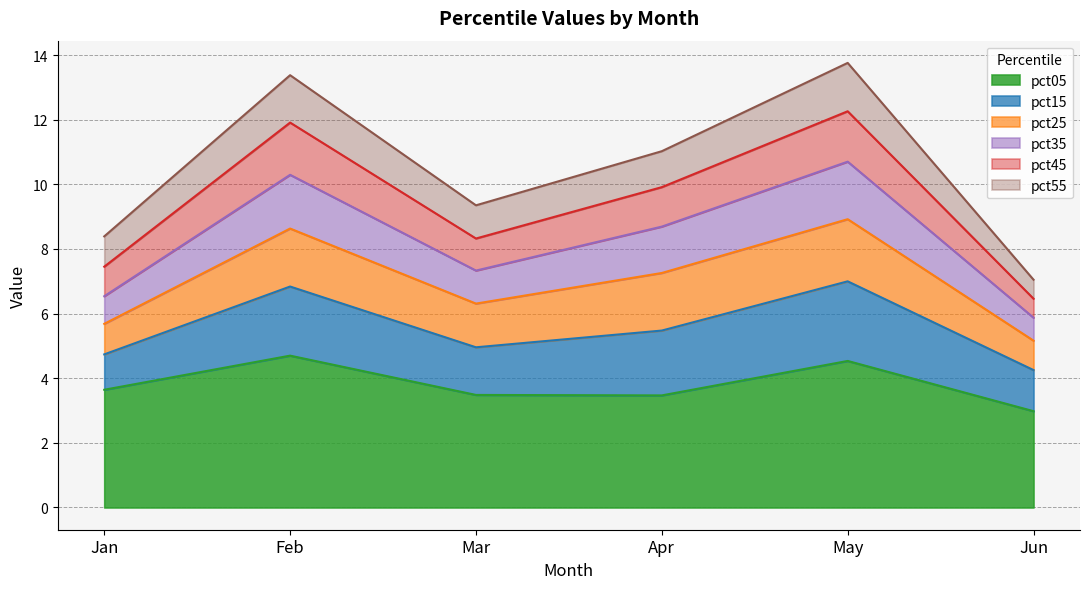

Where is the first local minimum for pct05?

Apr